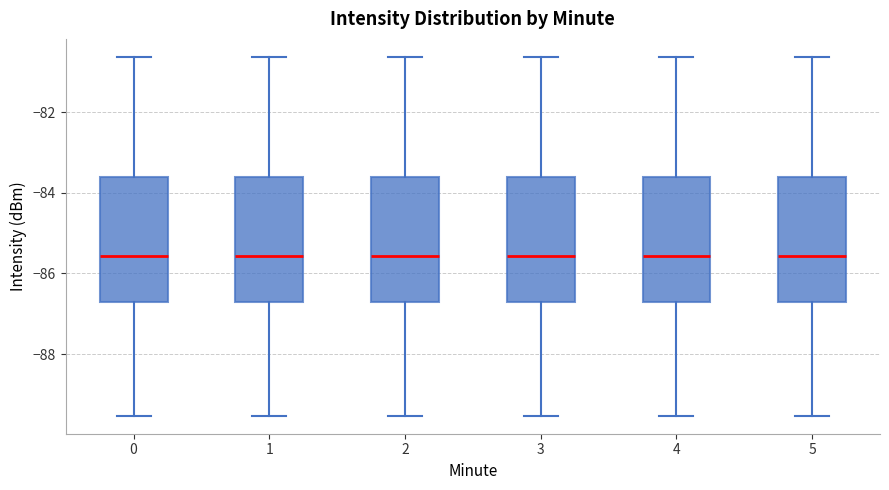

Reading left to right, read every box against the y-axis: the position of its median line, the range the box covers, and the ends of its whiskers. The values are not printed on the chart, so give them approximately, as read against the axis.

0: median -85.6, box -86.6 to -83.6, whiskers -89.6 to -80.6
1: median -85.6, box -86.6 to -83.6, whiskers -89.6 to -80.6
2: median -85.6, box -86.6 to -83.6, whiskers -89.6 to -80.6
3: median -85.6, box -86.6 to -83.6, whiskers -89.6 to -80.6
4: median -85.6, box -86.6 to -83.6, whiskers -89.6 to -80.6
5: median -85.6, box -86.6 to -83.6, whiskers -89.6 to -80.6